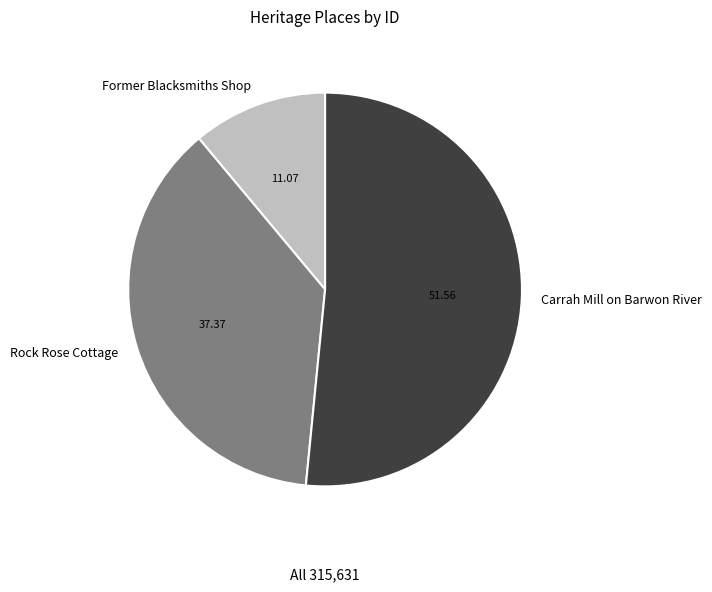

Does any single category account for the majority?

Yes